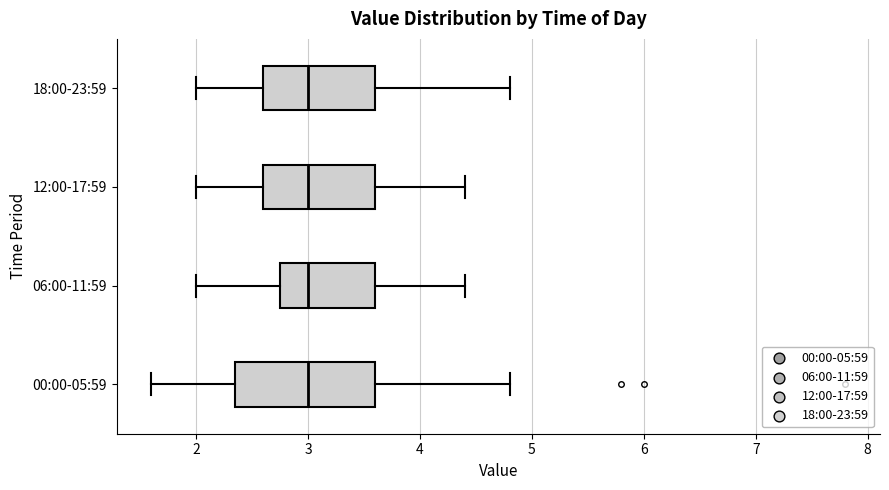

Comparing the boxes themselves (not the whiskers), which one is the widest?

00:00-05:59